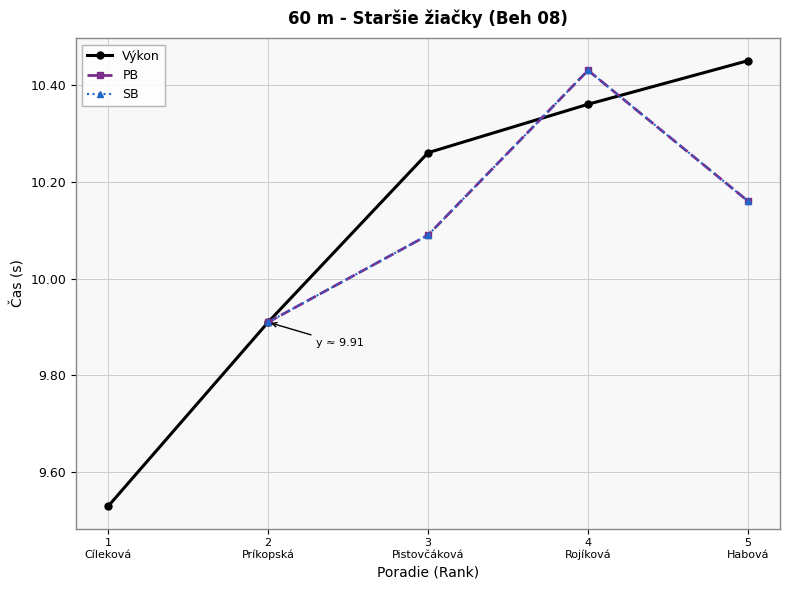

True or false: SB and Výkon intersect in this chart.

True